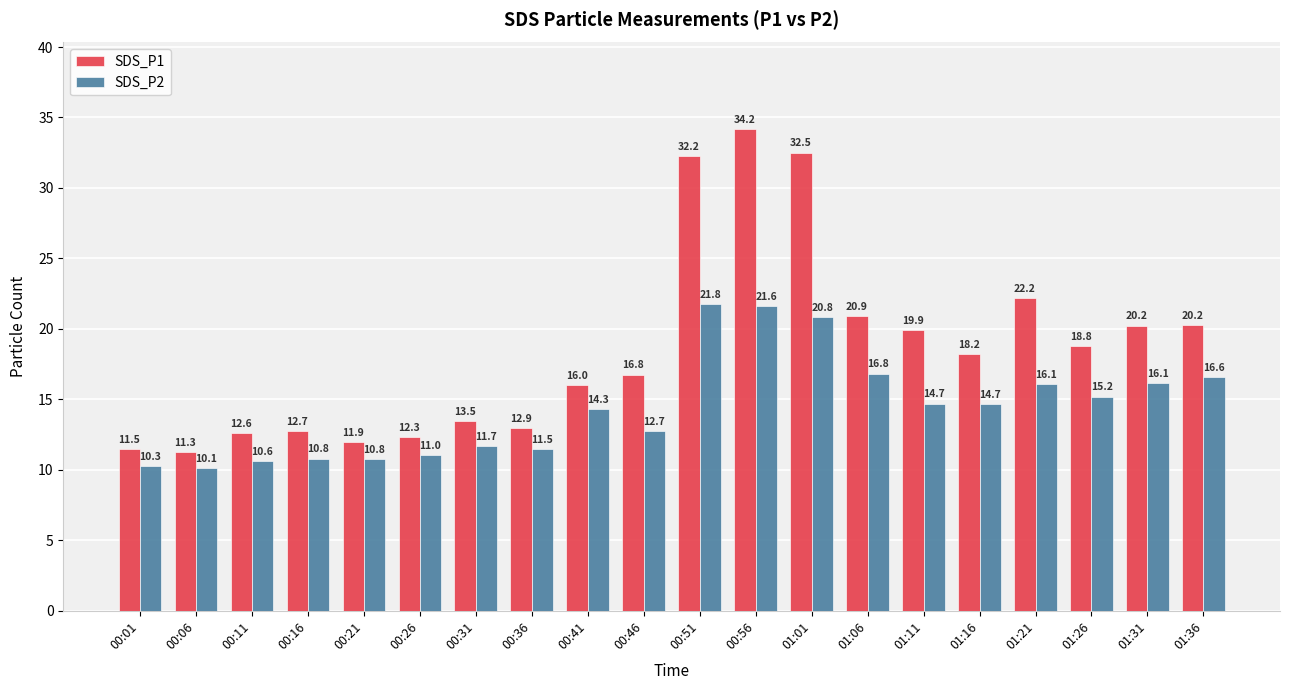

What value does the SDS_P1 series have at 00:11?

12.6